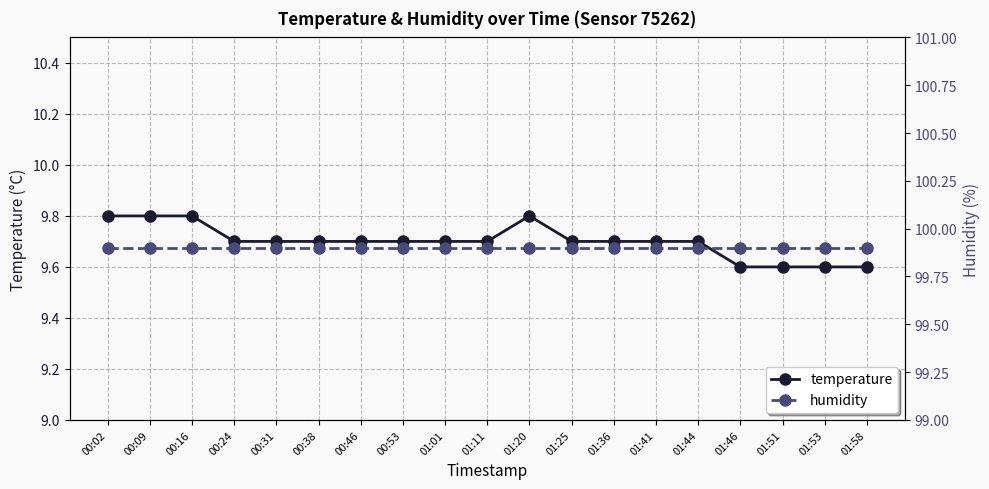

Which series changed the most between 00:16 and 01:41?

temperature